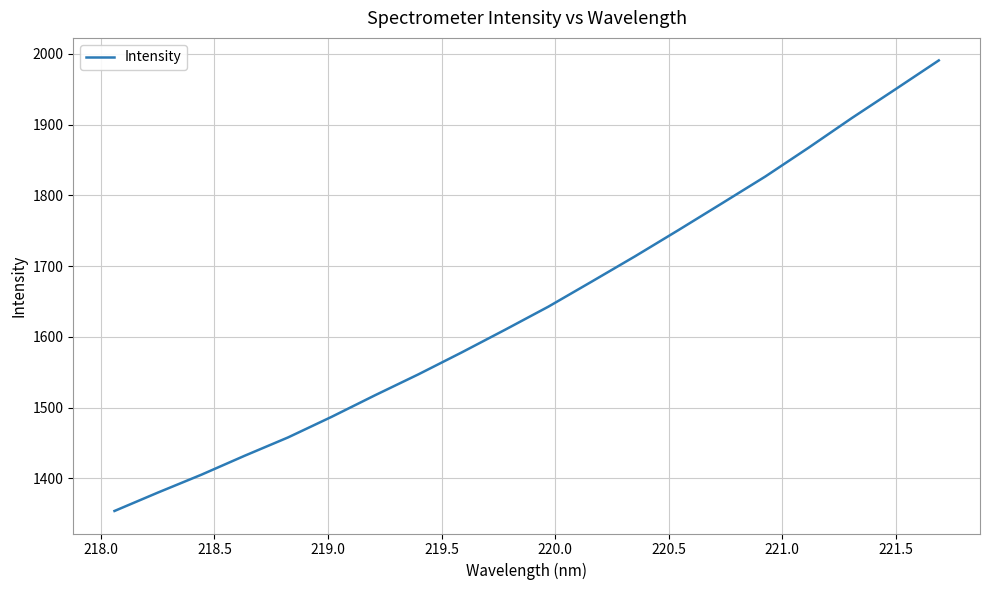

What is the smallest value displayed?

1353.9